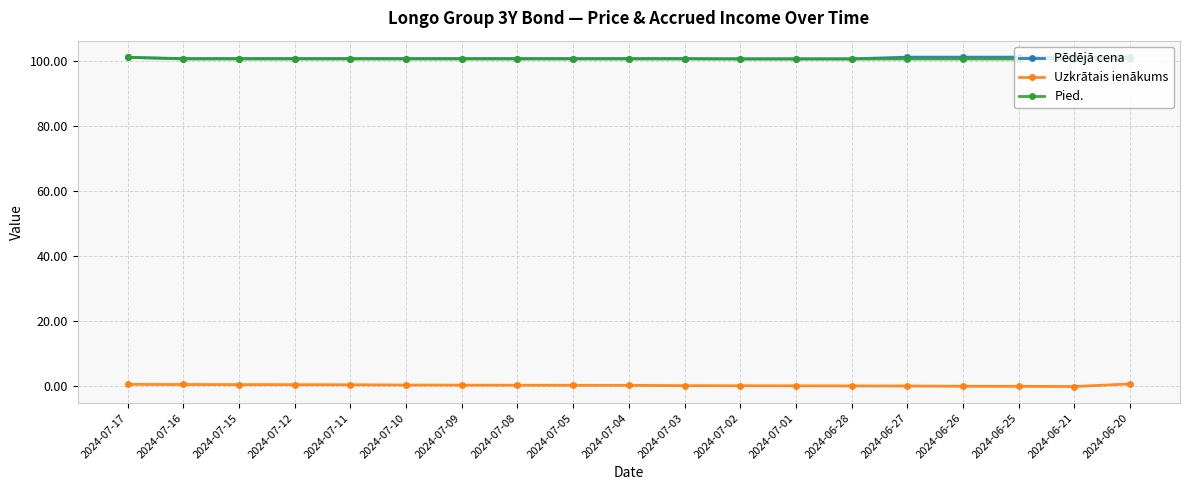

What is the label of the 2nd point from the right?

2024-06-21